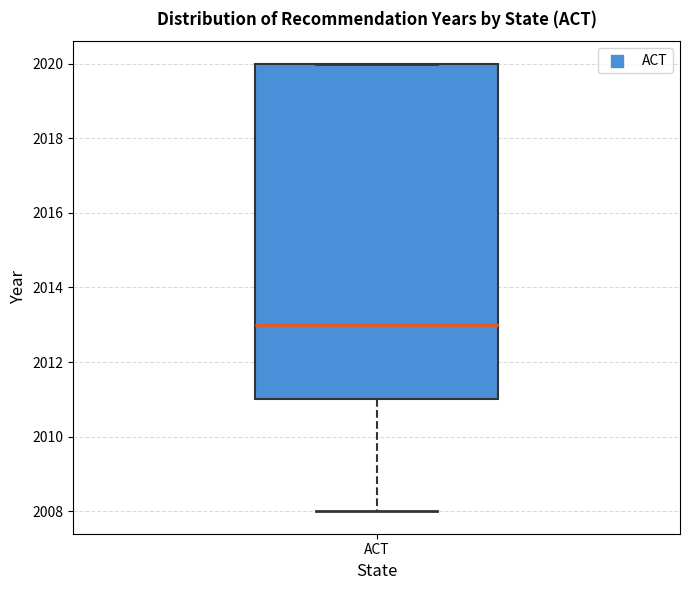

Transcribe this box plot: give where the median line is, the range the box spans, and where the two whiskers end, as read against the y-axis. The values are not printed on the chart, so give them approximately, as read against the axis.

median 2013, box 2011 to 2020, whiskers 2008 to 2020